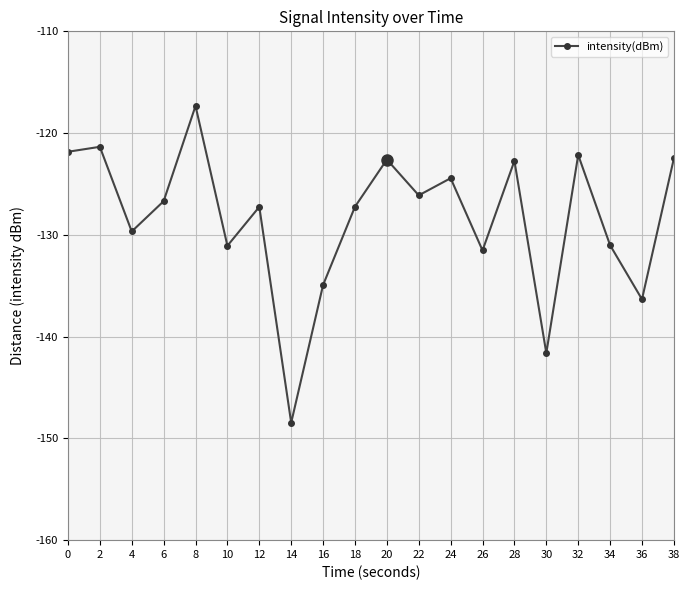

Where is the first local minimum?

4